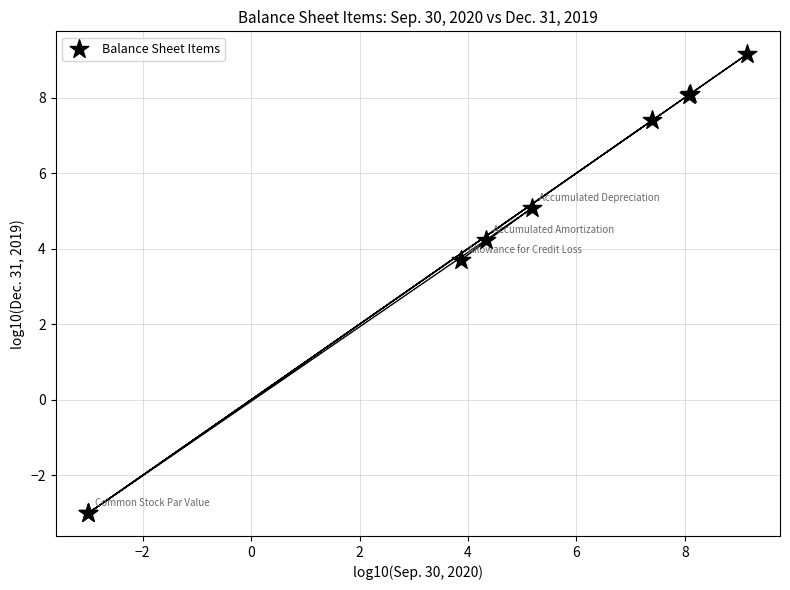

What Y value in the scatter plot is closest to 3?

3.7